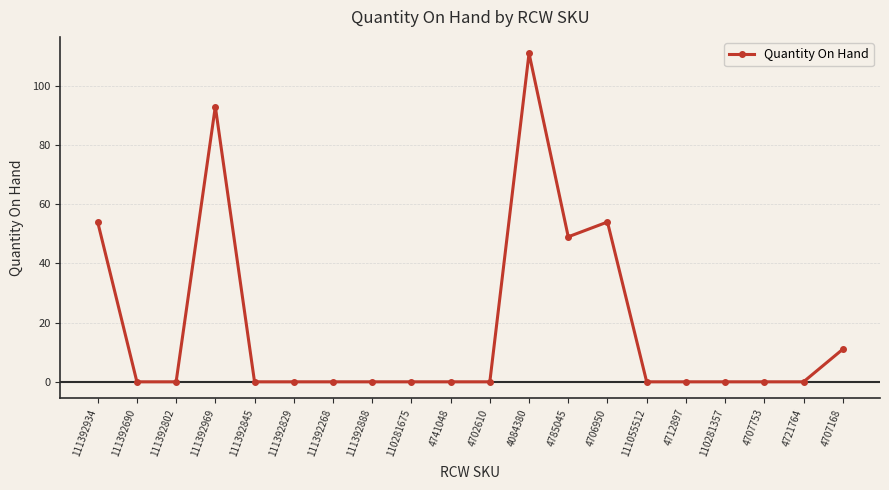

What position from the right is 4084380?

9